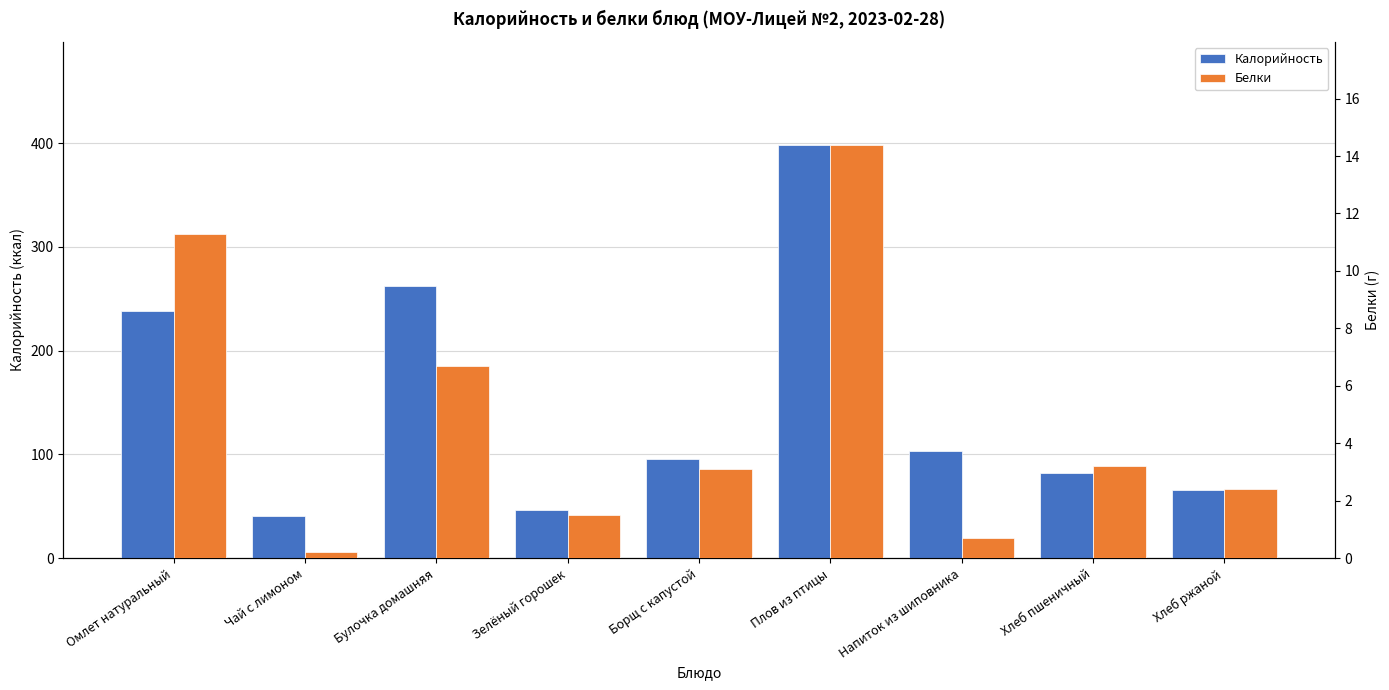

Which label corresponds to the largest value in the chart?

Плов из птицы